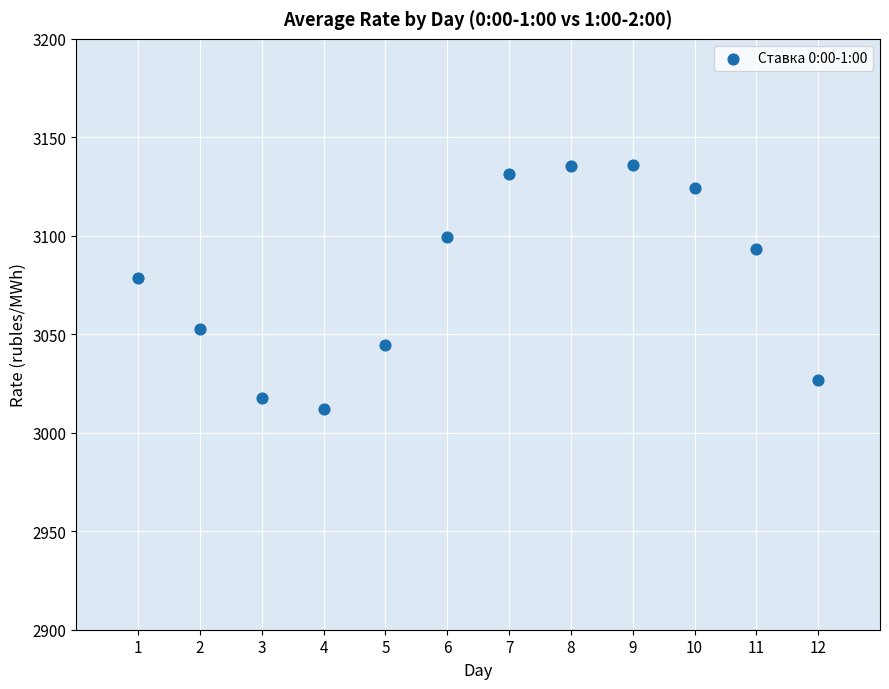

What Y value in the scatter plot is closest to 3074?

3078.4